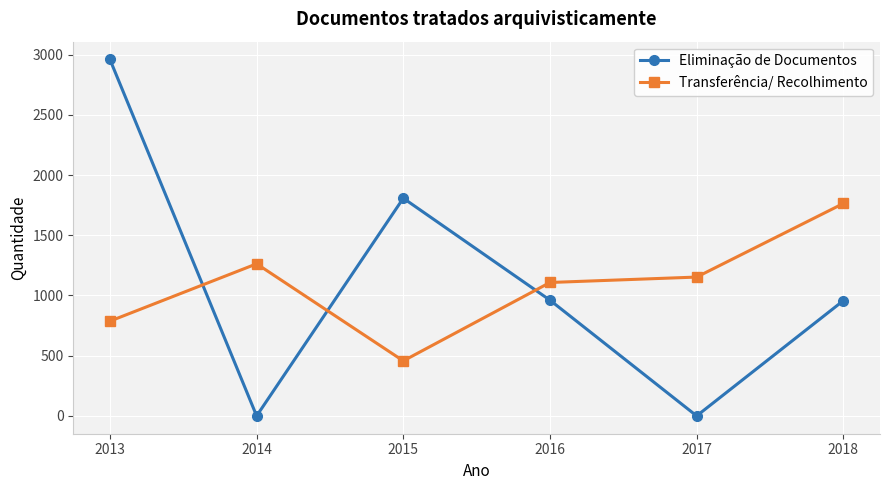

How many series are shown in this chart?

2